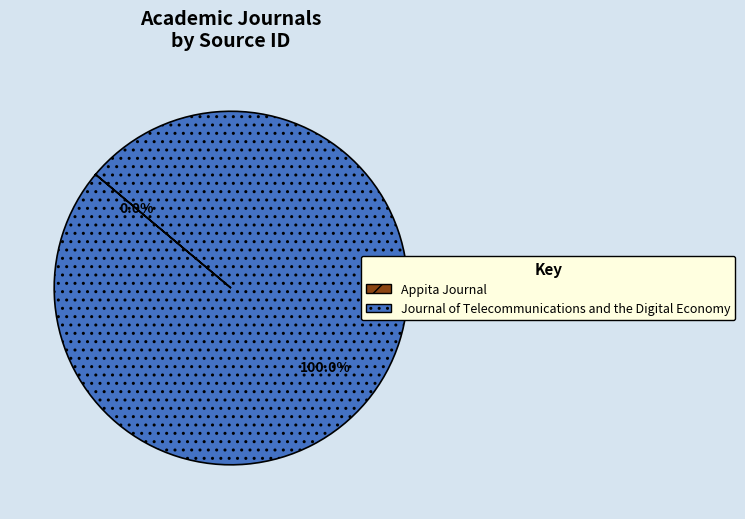

What is the majority slice?

Journal of Telecommunications and the Digital Economy